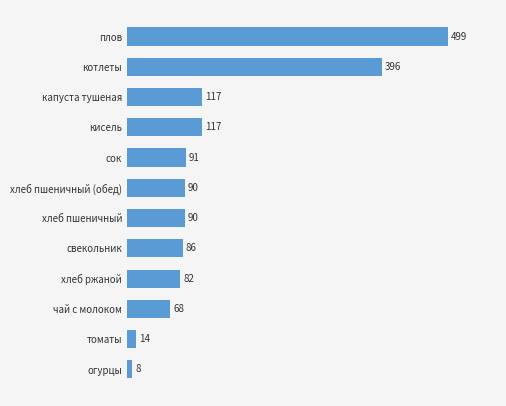

What position from the bottom is плов?

12